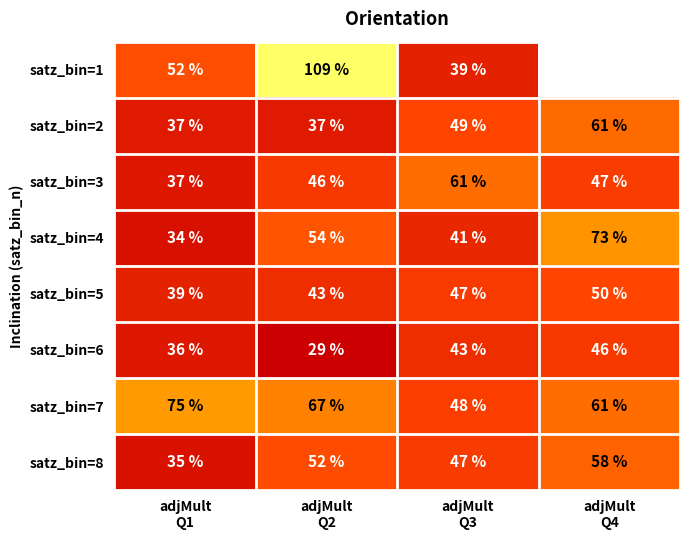

What is the difference between the highest and lowest values at adjMult
Q2?

80.0